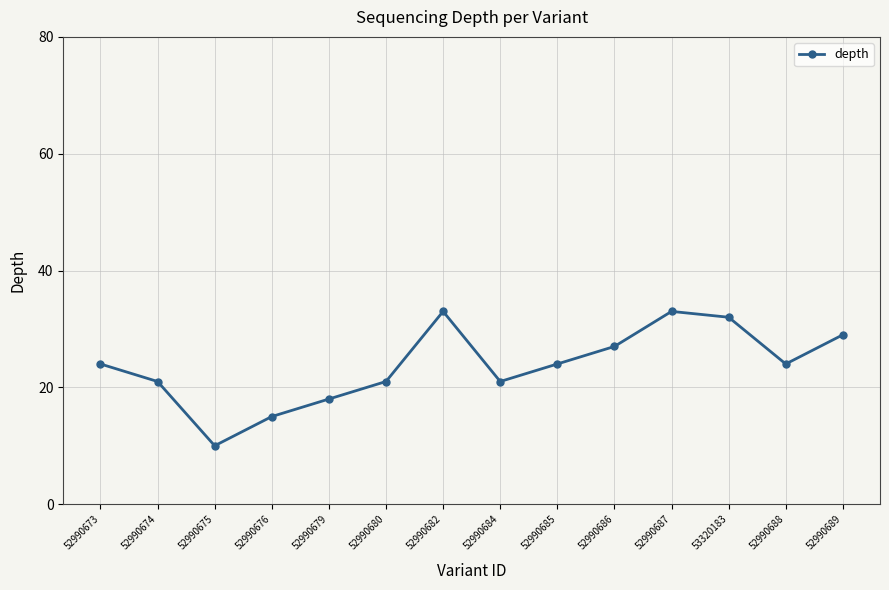

Approximately how many times larger is the value at 52990680 compared to 52990675?

2.1